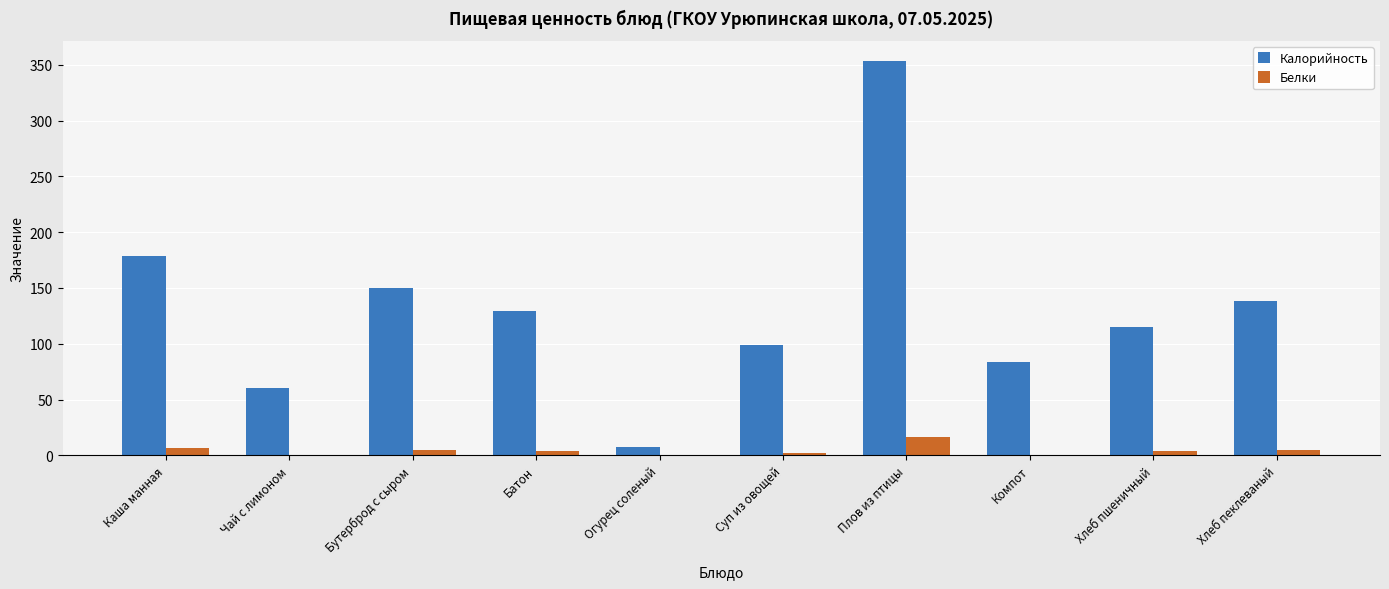

Which series changed the most between Огурец соленый and Хлеб пеклеваный?

Калорийность